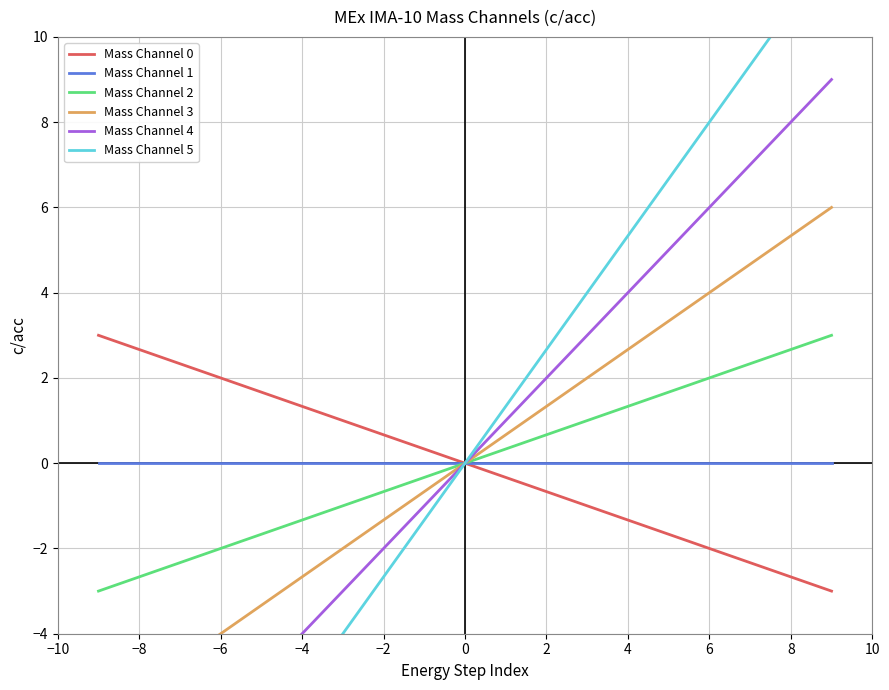

List the series in order of their peak value, lowest first.

Mass Channel 1, Mass Channel 0, Mass Channel 2, Mass Channel 3, Mass Channel 4, Mass Channel 5